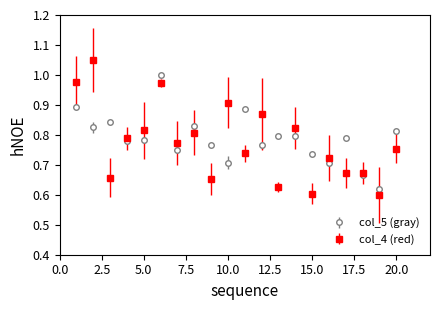

Which series has the largest range (max minus min)?

col_4 (red)